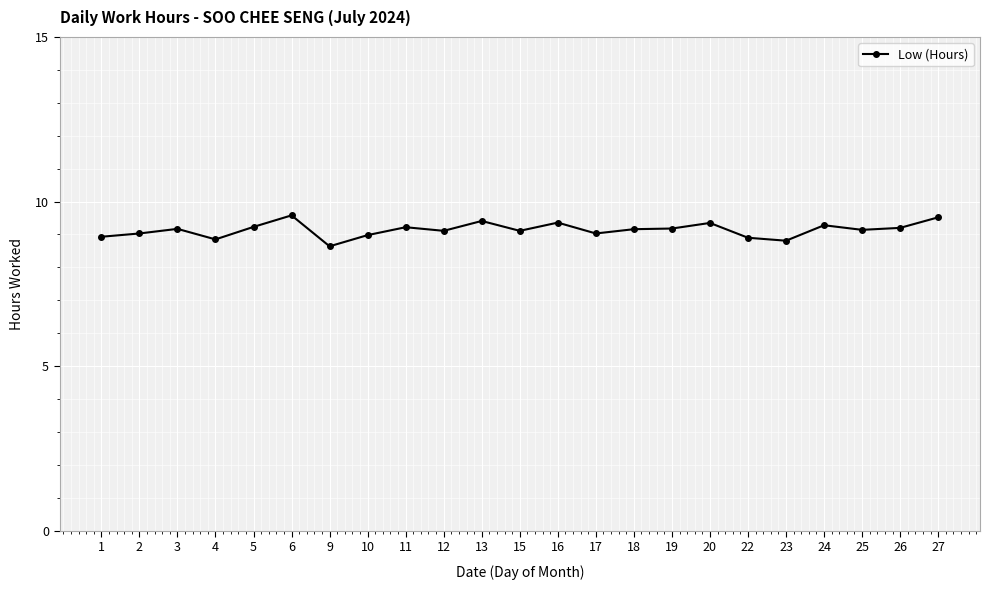

Read the value at 24.

9.3